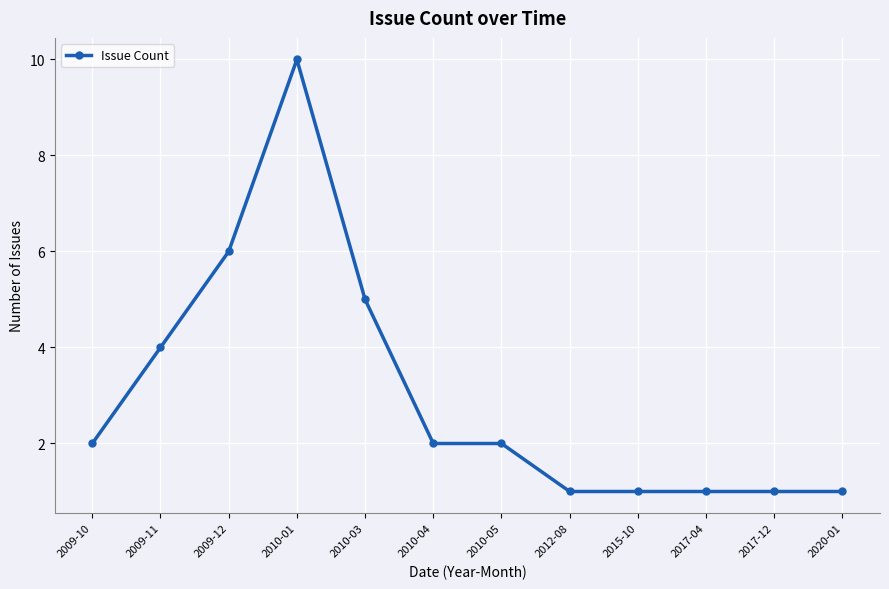

How many lines are shown in the chart?

1